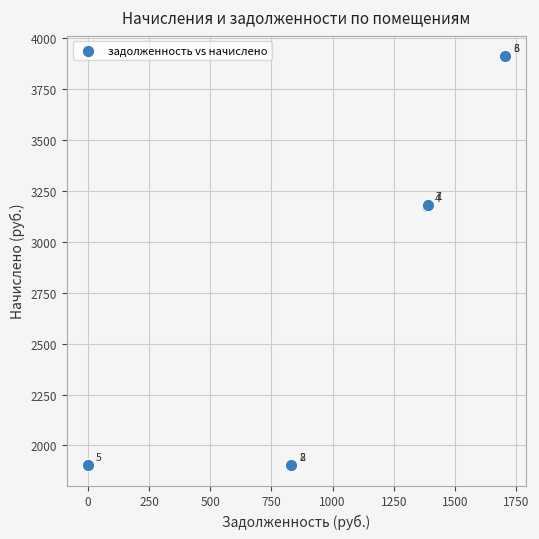

What Y value in the scatter plot is closest to 2907?

3174.6